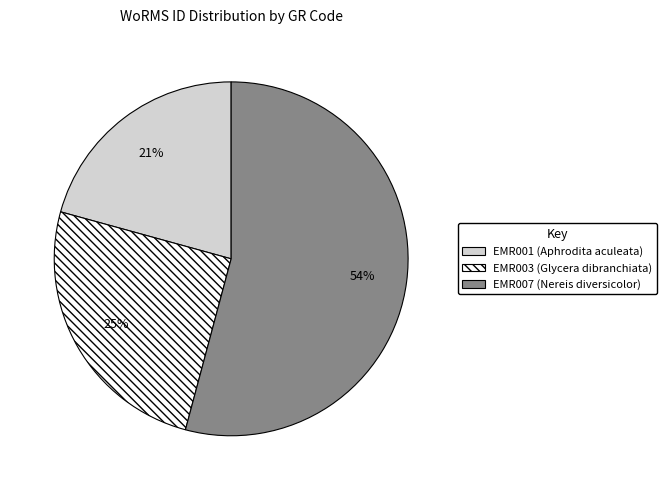

To the nearest percent, what is the average slice percentage?

33%